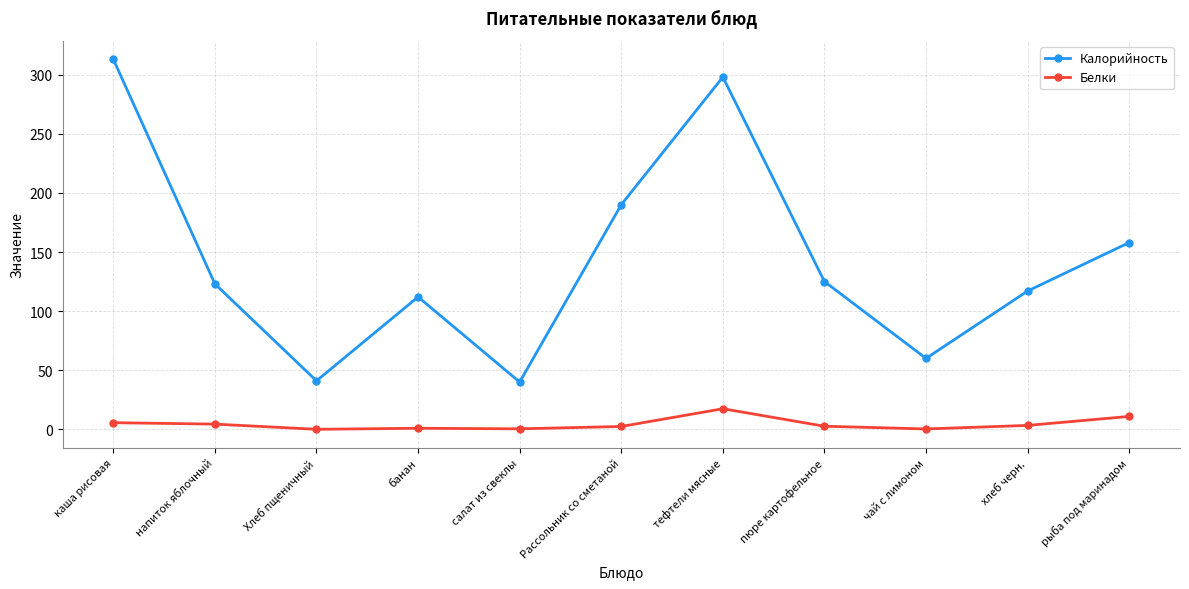

The value of Калорийность at чай с лимоном is 60.0. True or false?

True